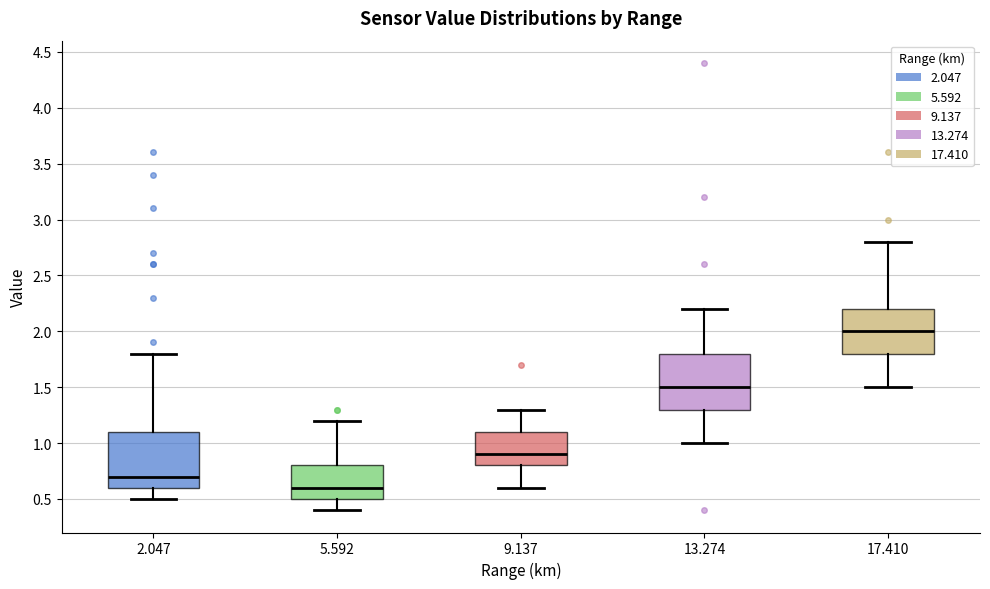

Reading left to right, transcribe this box plot: for each box, give where its median line is, the range the box spans, and where its two whiskers end, as read against the y-axis. The values are not printed on the chart, so give them approximately, as read against the axis.

2.047: median 0.7, box 0.6 to 1.1, whiskers 0.5 to 1.8
5.592: median 0.6, box 0.5 to 0.8, whiskers 0.4 to 1.2
9.137: median 0.9, box 0.8 to 1.1, whiskers 0.6 to 1.3
13.274: median 1.5, box 1.3 to 1.8, whiskers 1.0 to 2.2
17.410: median 2.0, box 1.8 to 2.2, whiskers 1.5 to 2.8